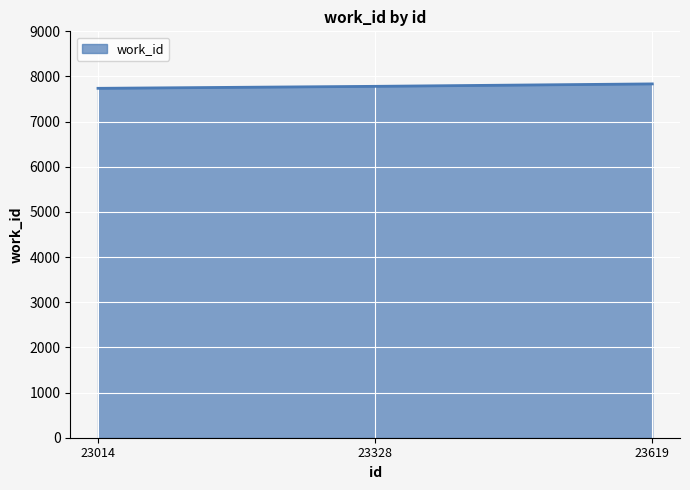

What is the difference between the maximum and minimum values?

98